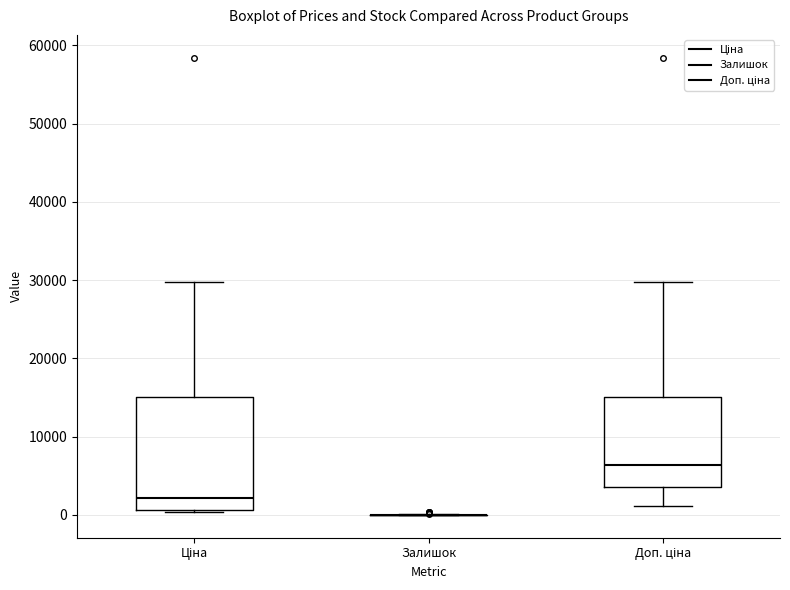

Reading left to right, read every box against the y-axis: the position of its median line, the range the box covers, and the ends of its whiskers. The values are not printed on the chart, so give them approximately, as read against the axis.

Ціна: median 2000, box 1000 to 15000, whiskers 0 to 30000
Залишок: box collapsed to a line at 0, whiskers 0 to 0
Доп. ціна: median 6000, box 4000 to 15000, whiskers 1000 to 30000